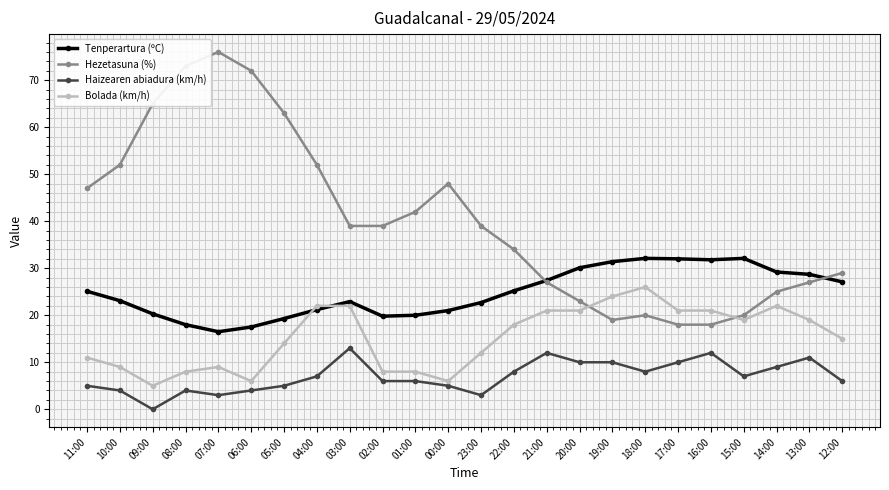

Is the value of Tenperartura (ºC) at 18:00 greater than the value of Bolada (km/h) at 07:00?

Yes